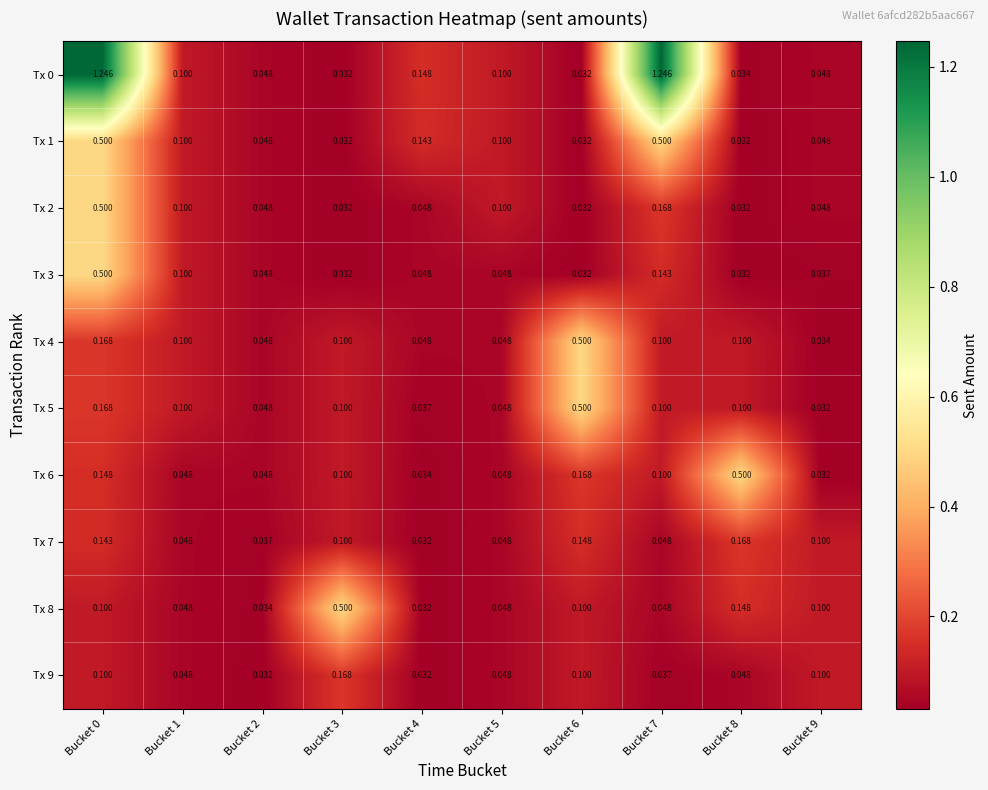

Is the value of Tx 5 at Bucket 4 greater than the value of Tx 7 at Bucket 3?

No